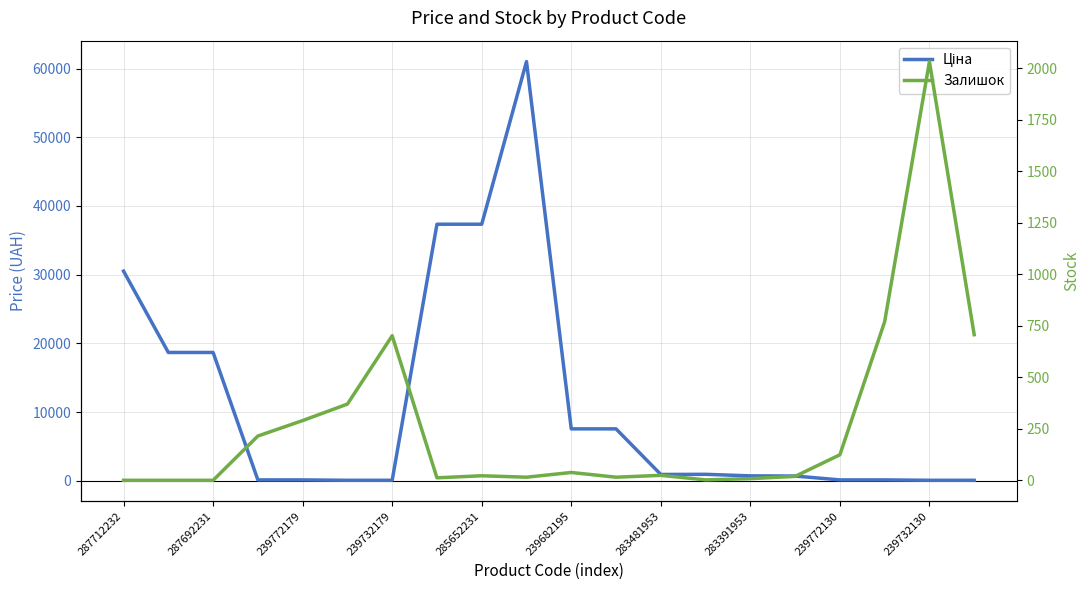

True or false: Ціна has more than 1 interior local peaks.

True